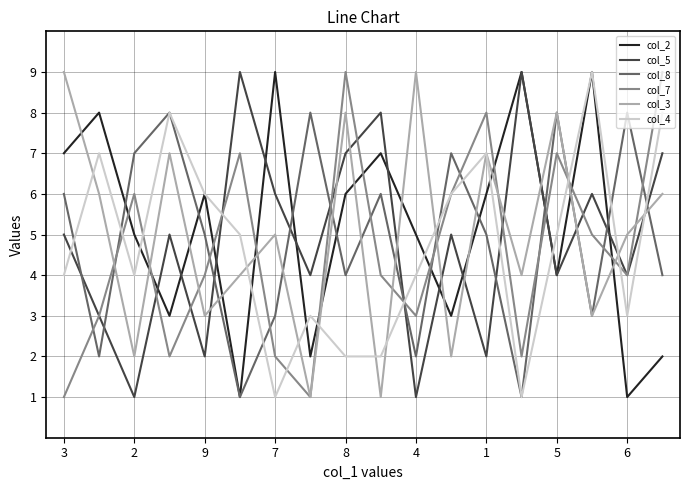

What is the greatest value displayed?

9